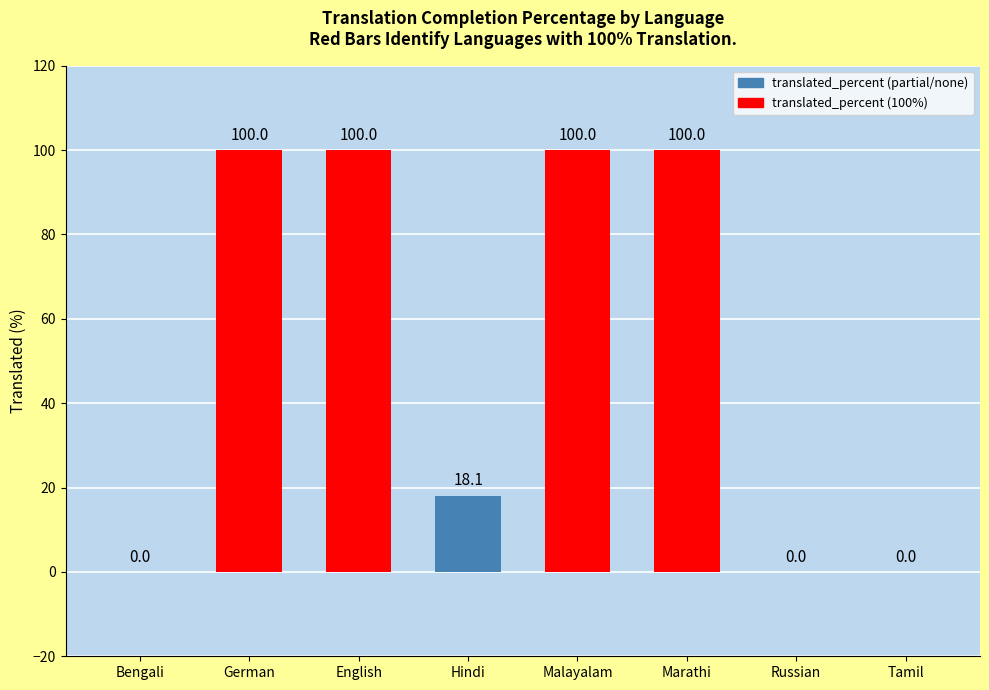

The value at German is 100.0. True or false?

True